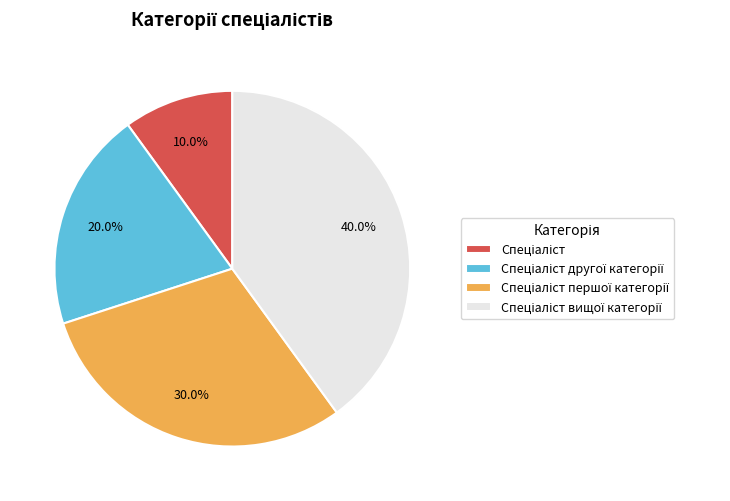

Does any single category account for the majority?

No